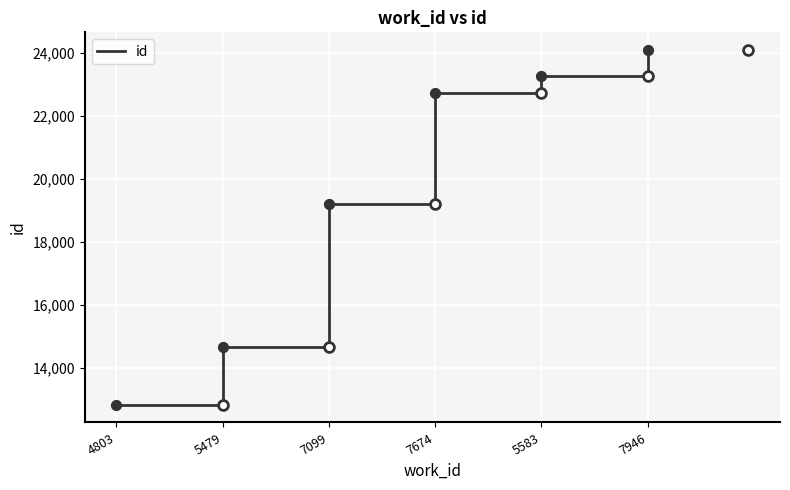

Approximately how many times larger is the value at 4803 compared to 7674?

0.6